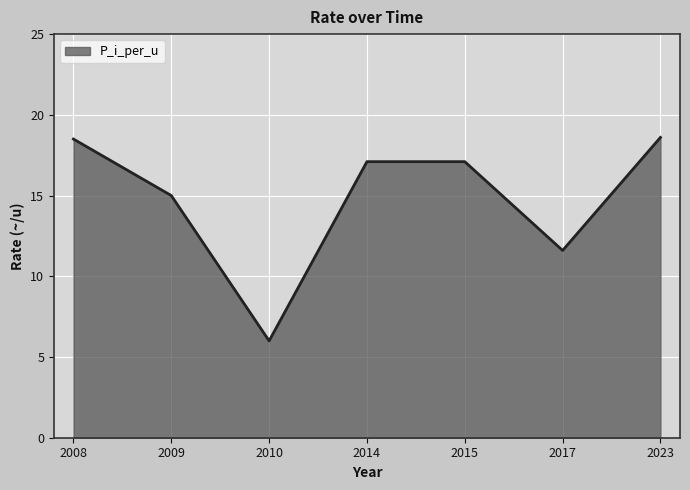

Is it true that the value at 2010 is 10.1?

False